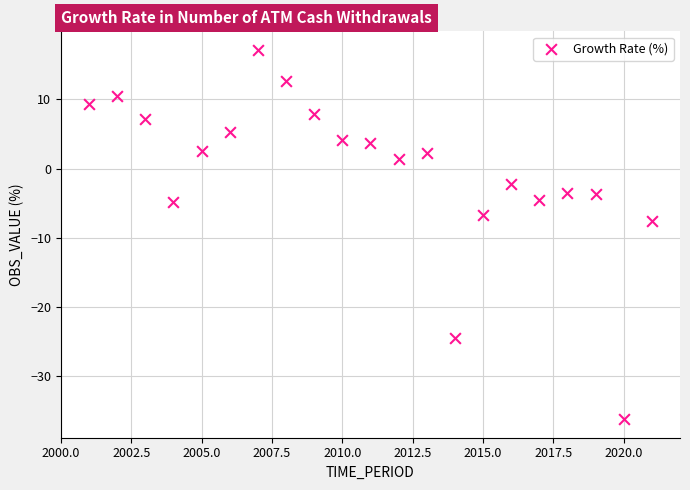

What Y value in the scatter plot is closest to -9?

-7.6